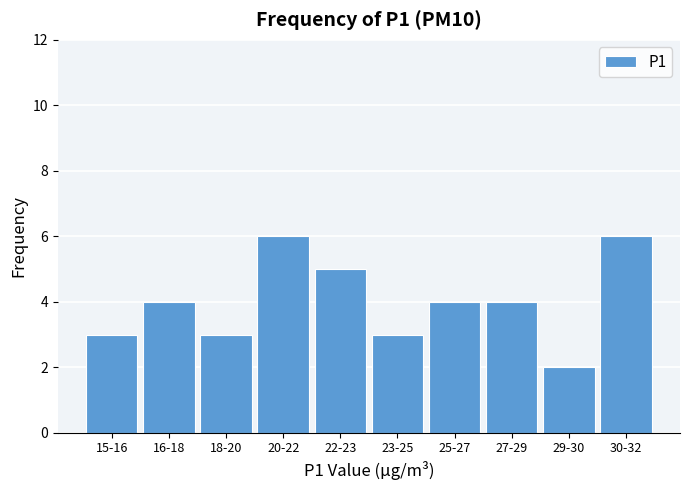

Reading right to left, transcribe all the data shown in this chart.

30-32=6	29-30=2	27-29=4	25-27=4	23-25=3	22-23=5	20-22=6	18-20=3	16-18=4	15-16=3